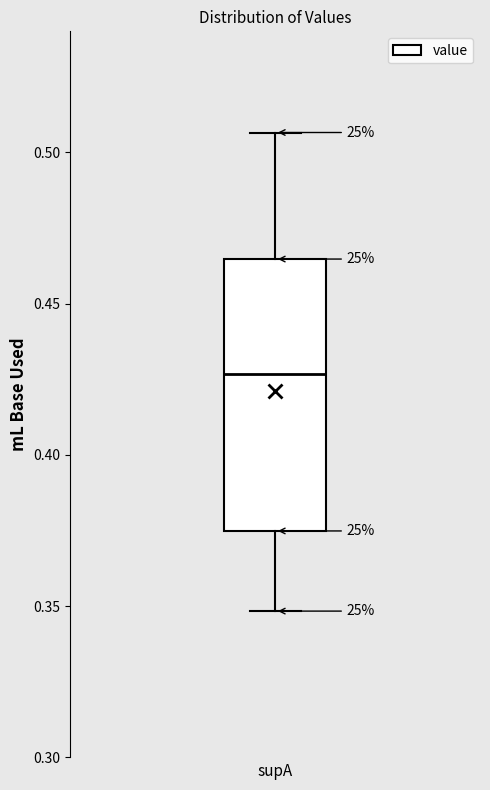

Where does the upper whisker of the box end on the y-axis? The values are not printed on the chart, so give them approximately, as read against the axis.

0.505